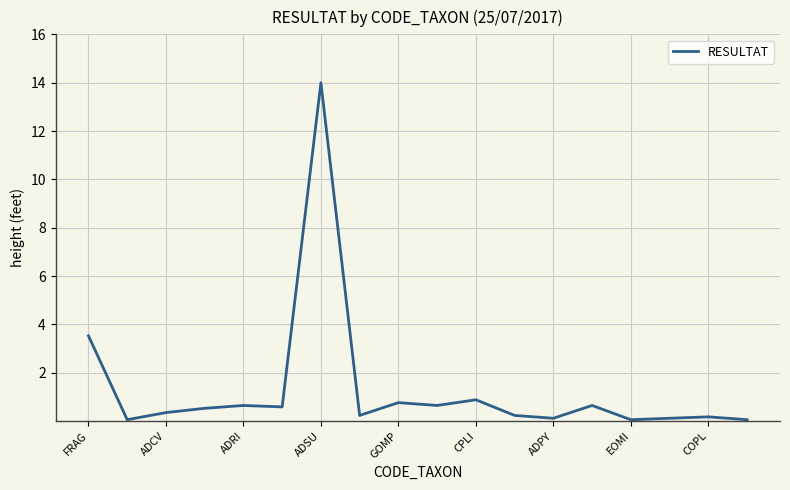

What is the maximum value shown in the chart?

14.0